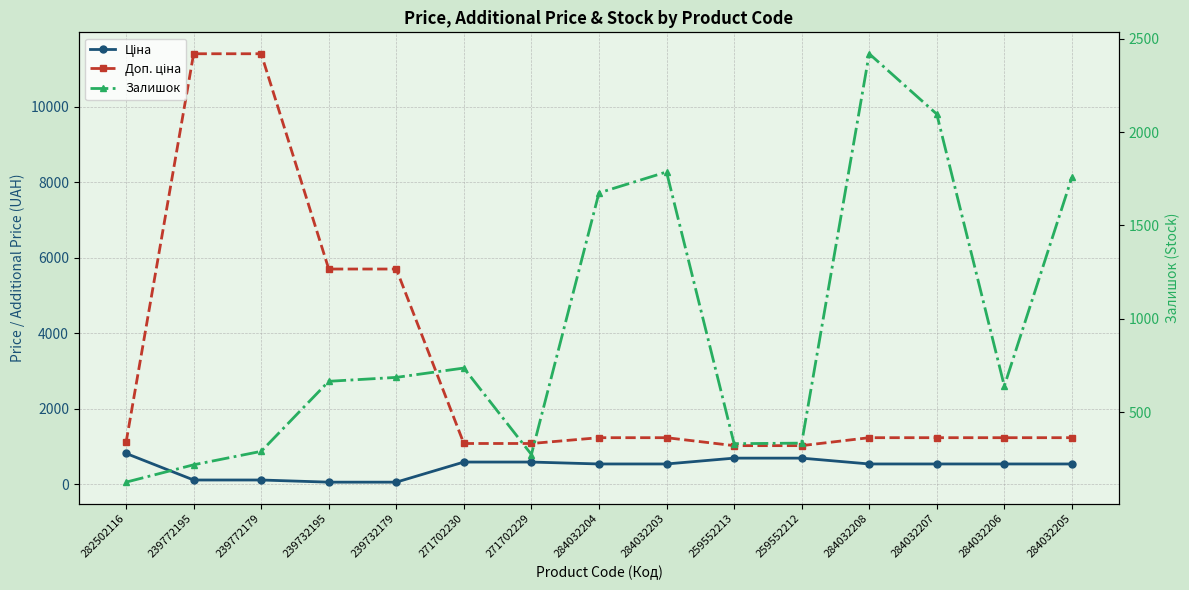

Which series ends up on top after the final intersection of Залишок and Доп. ціна?

Залишок